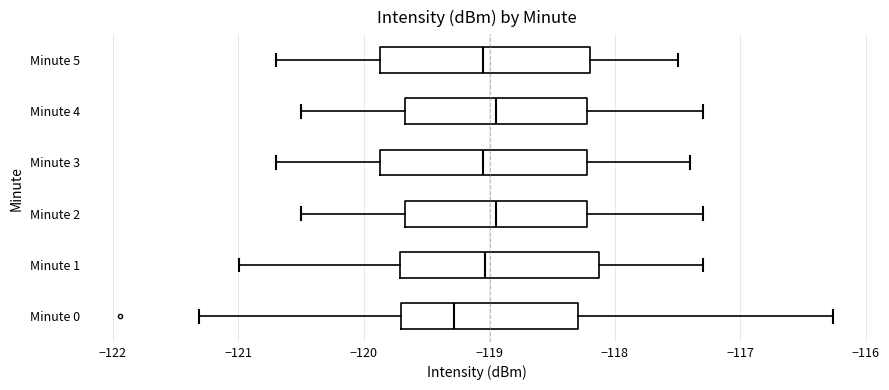

Reading bottom to top, read every box against the x-axis: the position of its median line, the range the box covers, and the ends of its whiskers. The values are not printed on the chart, so give them approximately, as read against the axis.

Minute 0: median -119.3, box -119.7 to -118.3, whiskers -121.3 to -116.3
Minute 1: median -119.0, box -119.7 to -118.1, whiskers -121.0 to -117.3
Minute 2: median -118.9, box -119.7 to -118.2, whiskers -120.5 to -117.3
Minute 3: median -119.0, box -119.9 to -118.2, whiskers -120.7 to -117.4
Minute 4: median -118.9, box -119.7 to -118.2, whiskers -120.5 to -117.3
Minute 5: median -119.0, box -119.9 to -118.2, whiskers -120.7 to -117.5